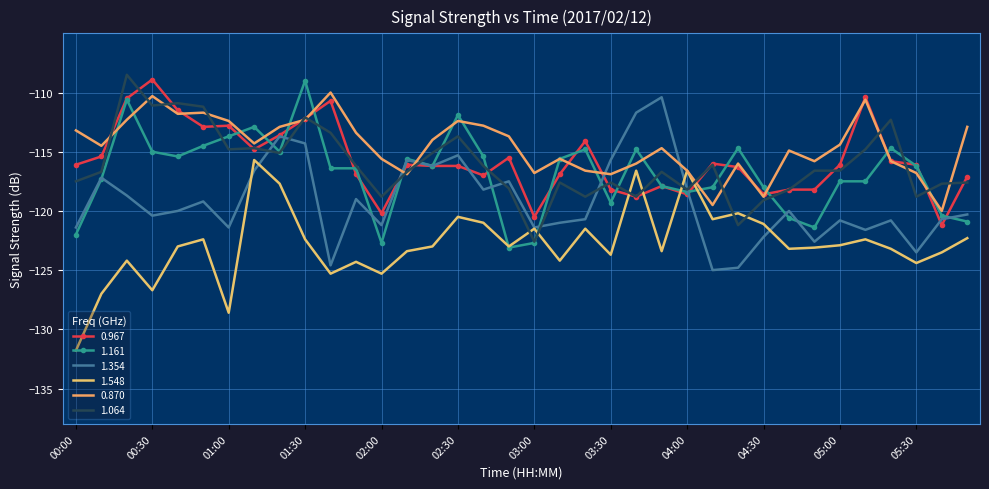

Rank the categories by 0.967 value from lowest to highest.

05:40, 03:00, 02:00, 03:40, 04:00, 04:30, 03:30, 04:40, 04:50, 03:50, 05:50, 02:40, 01:50, 03:10, 04:20, 02:20, 02:30, 00:00, 02:10, 05:00, 05:30, 04:10, 05:20, 02:50, 00:10, 01:10, 03:20, 01:20, 00:50, 01:00, 01:30, 00:40, 01:40, 00:20, 05:10, 00:30